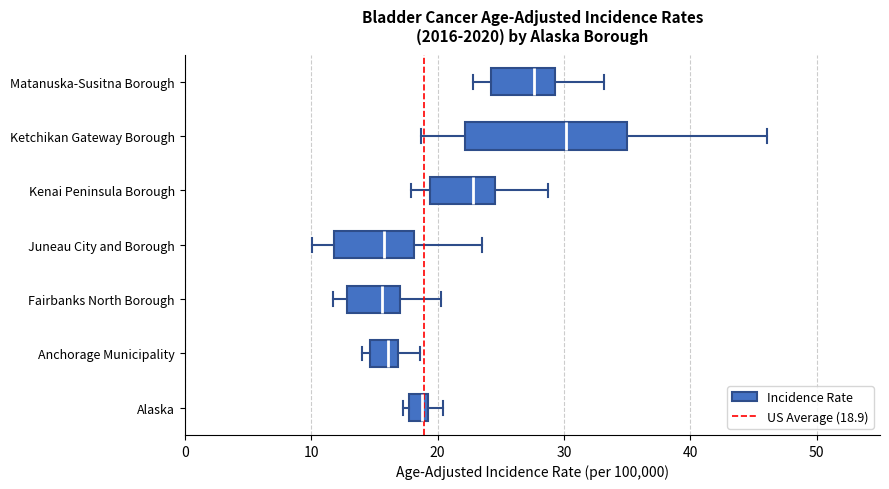

Where does the right whisker of the box for Alaska end on the x-axis? The values are not printed on the chart, so give them approximately, as read against the axis.

20